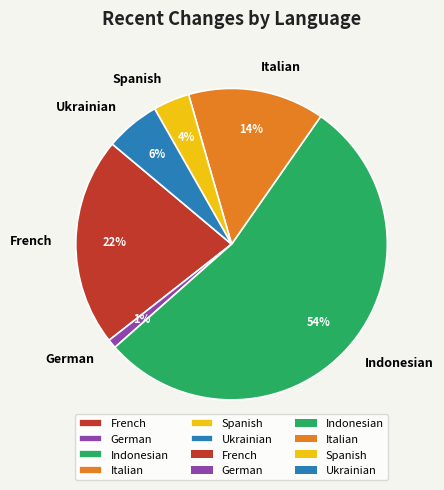

Which has a higher value, Indonesian or French?

Indonesian